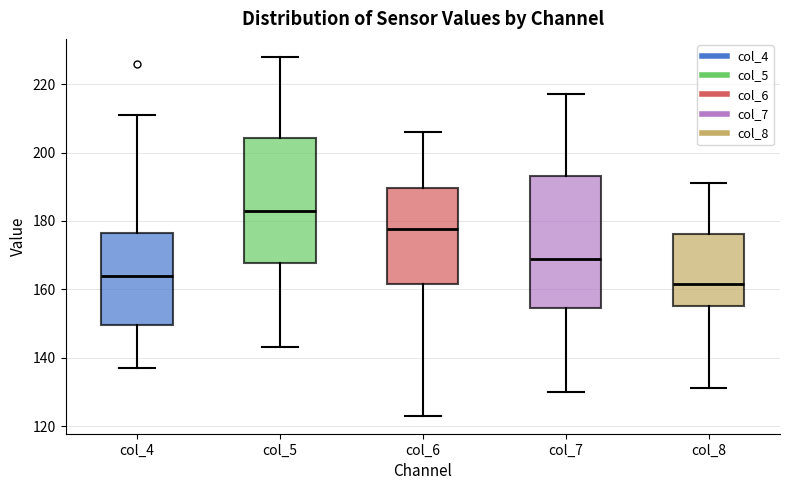

Reading left to right, read every box against the y-axis: the position of its median line, the range the box covers, and the ends of its whiskers. The values are not printed on the chart, so give them approximately, as read against the axis.

col_4: median 164, box 150 to 176, whiskers 138 to 212
col_5: median 184, box 168 to 204, whiskers 144 to 228
col_6: median 178, box 162 to 190, whiskers 124 to 206
col_7: median 170, box 154 to 194, whiskers 130 to 218
col_8: median 162, box 156 to 176, whiskers 132 to 192